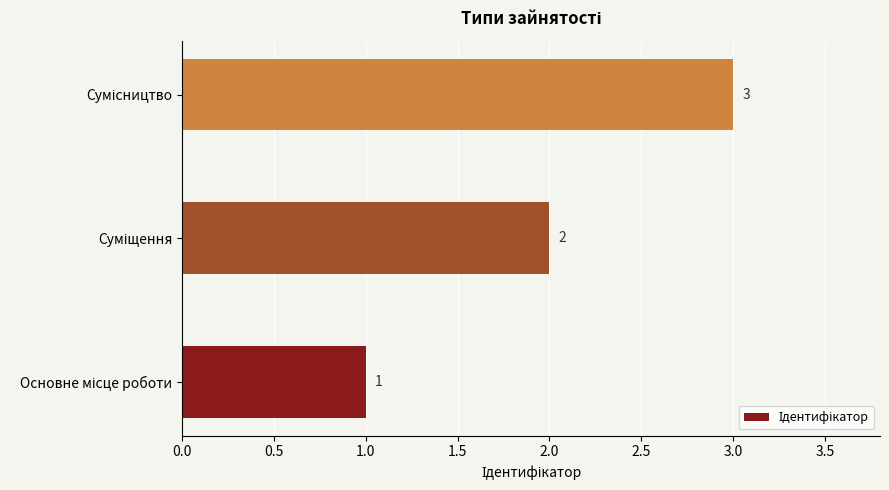

How many values are between 1 and 3?

3